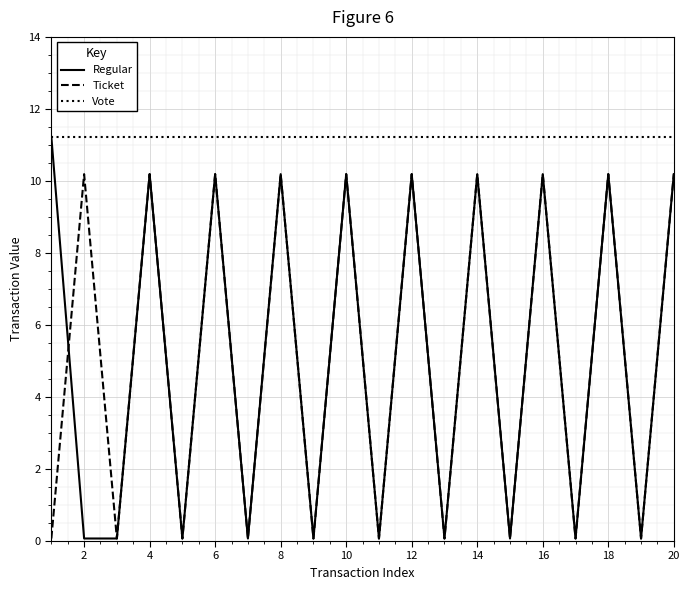

Which series has the largest total across all categories?

Vote